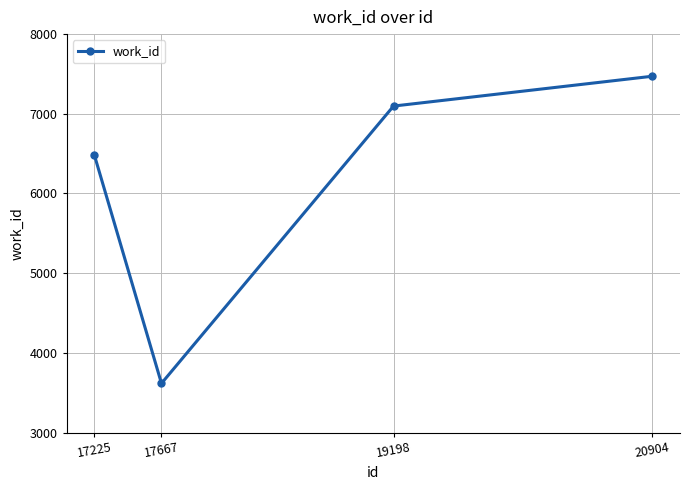

Reading left to right, what are all the values shown in this chart?

6478	3617	7097	7471